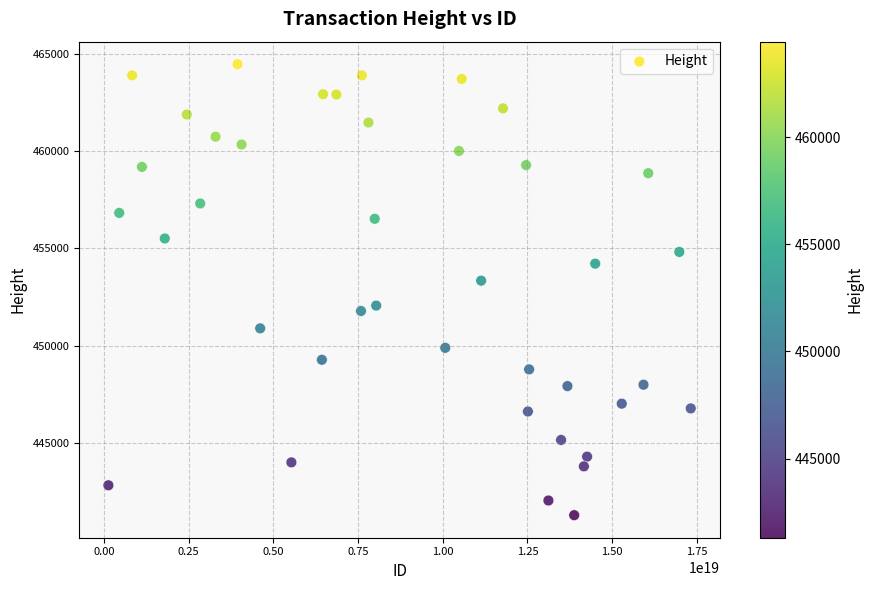

What is the range of X values (max minus min)?

17181332539623669760